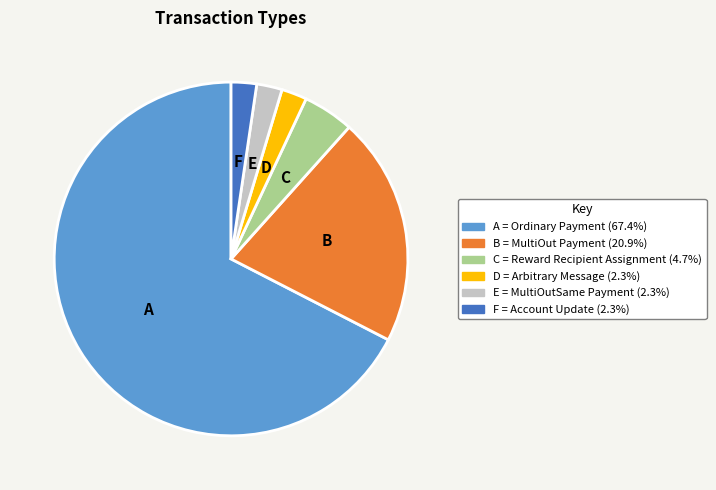

Is there a majority slice in this chart?

Yes